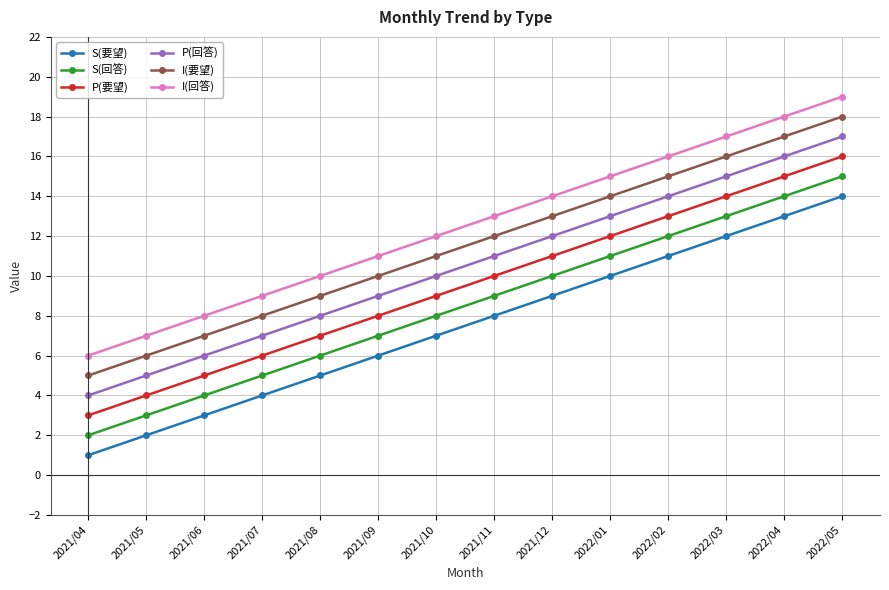

True or false: S(要望) has more than 1 points higher than both neighbors.

False